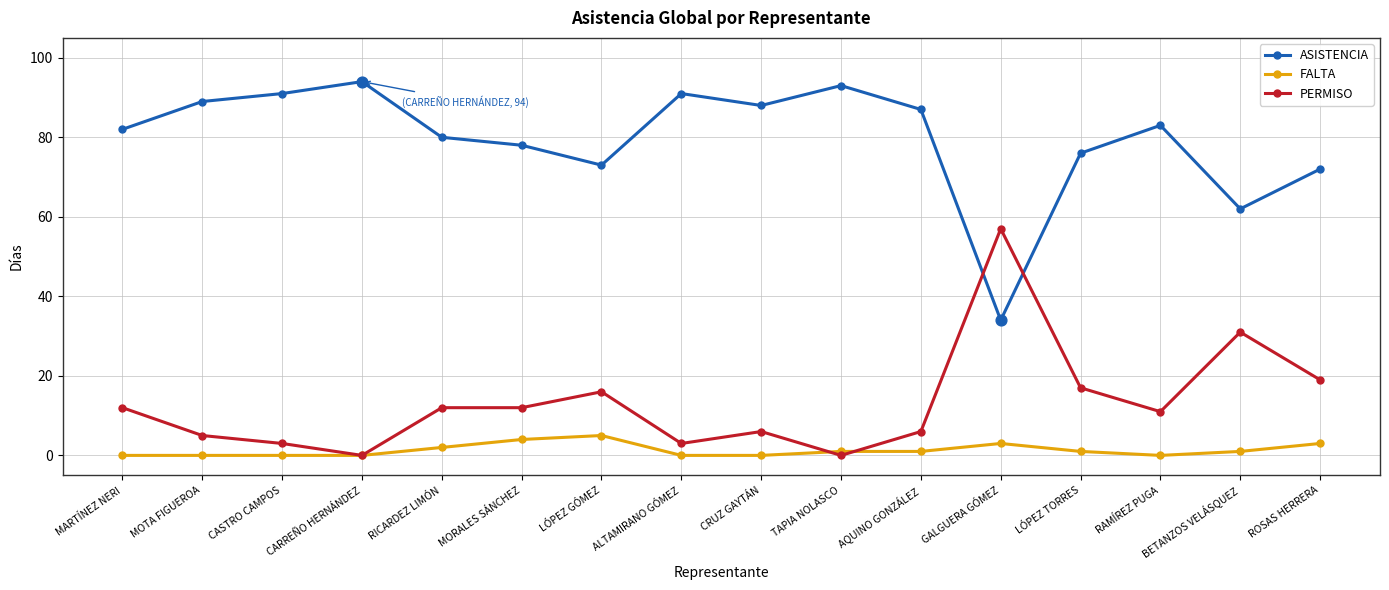

What is the difference between the highest and lowest values at CRUZ GAYTÁN?

88